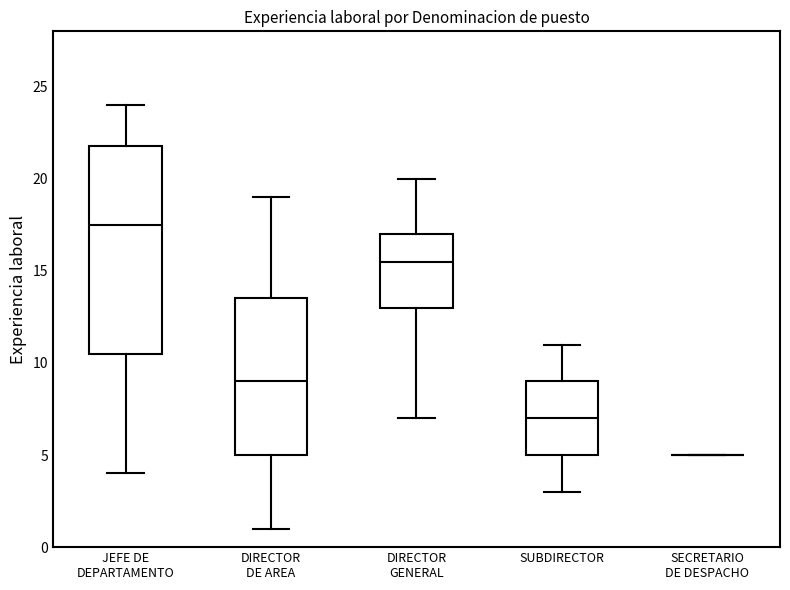

Which box is the tallest, from its lower edge to its upper edge?

JEFE DE DEPARTAMENTO